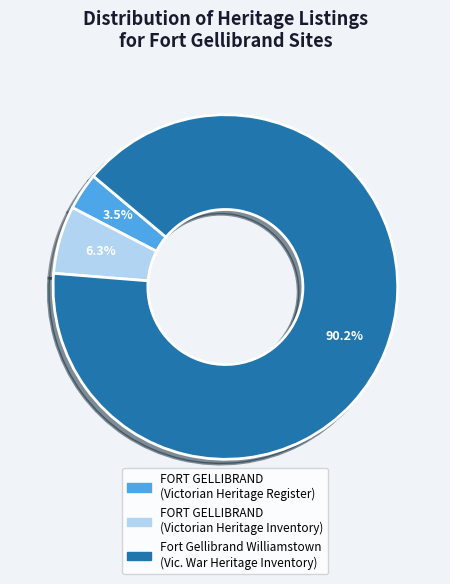

Is there a majority slice in this chart?

Yes